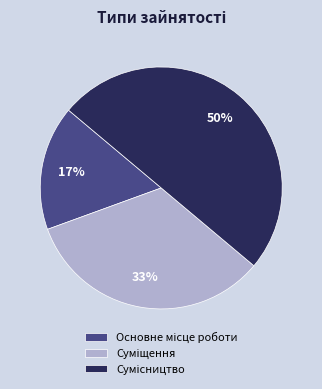

To the nearest percent, what is the average slice percentage?

33%